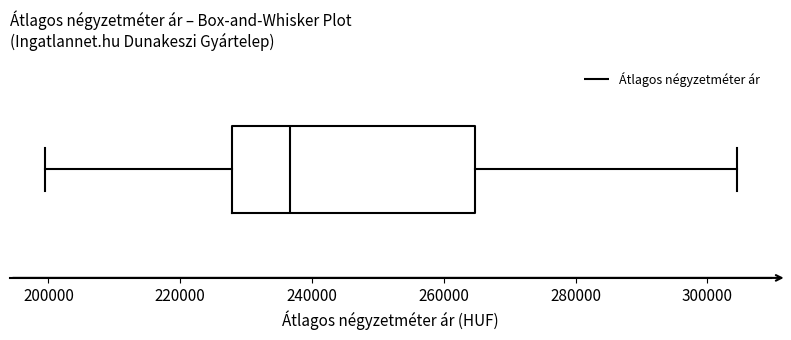

Transcribe this box plot: give where the median line is, the range the box spans, and where the two whiskers end, as read against the x-axis. The values are not printed on the chart, so give them approximately, as read against the axis.

median 236000, box 228000 to 264000, whiskers 200000 to 304000